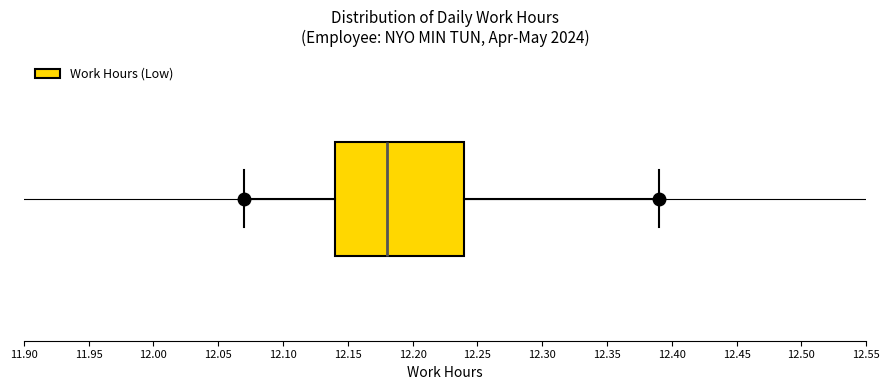

Read this box plot against the x-axis: the position of the median line, the range covered by the box, and the ends of both whiskers. The values are not printed on the chart, so give them approximately, as read against the axis.

median 12.18, box 12.14 to 12.24, whiskers 12.07 to 12.39